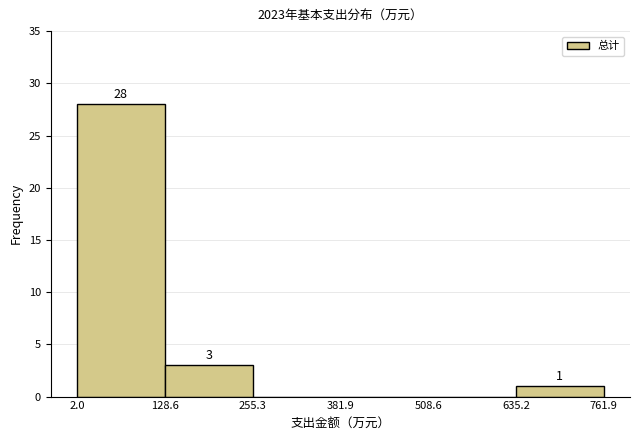

Which range on the x-axis has the tallest bar?

2.0 to 128.6